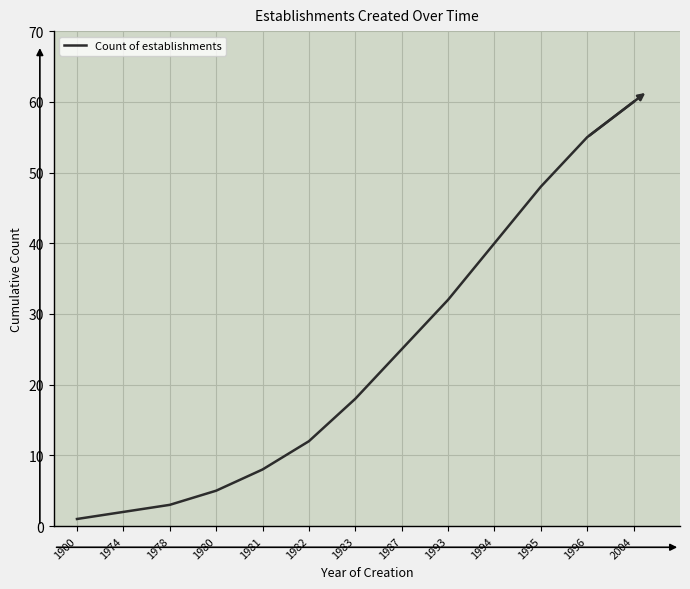

Which label corresponds to the smallest value in the chart?

1900